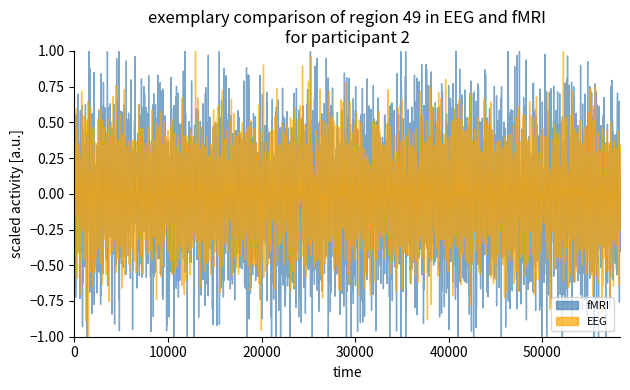

What are all the series names shown in the legend?

fMRI, EEG